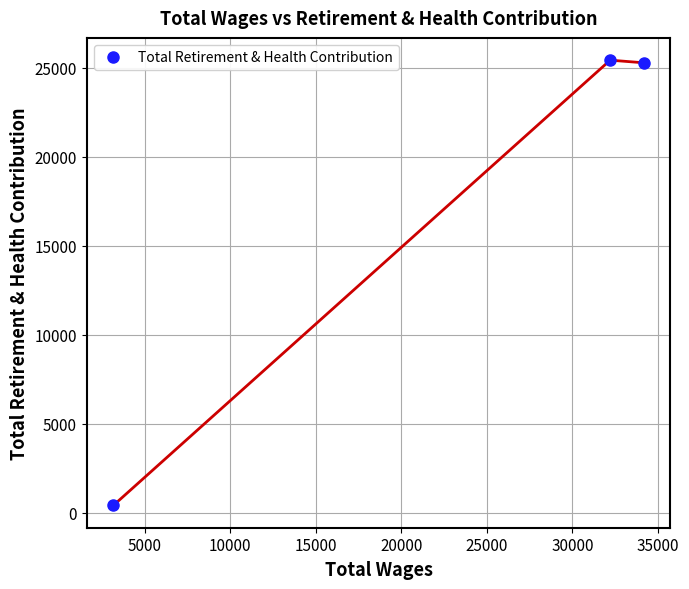

Reading left to right, list all the values displayed in this chart.

421	25420	25271